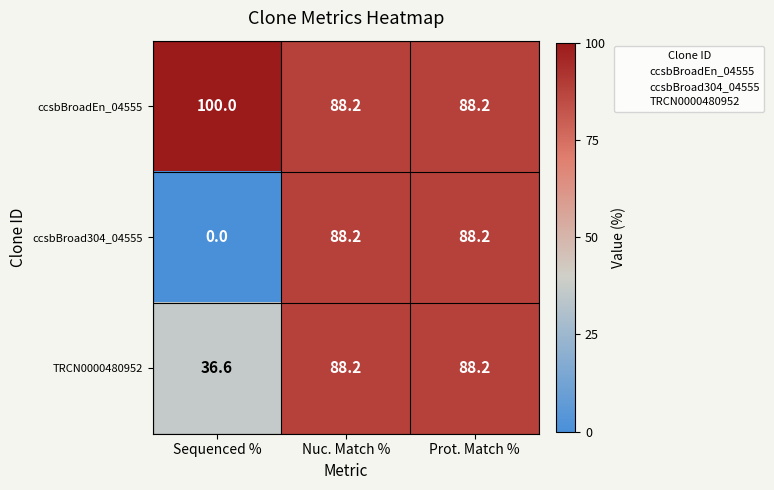

Which series has the largest range (max minus min)?

ccsbBroad304_04555